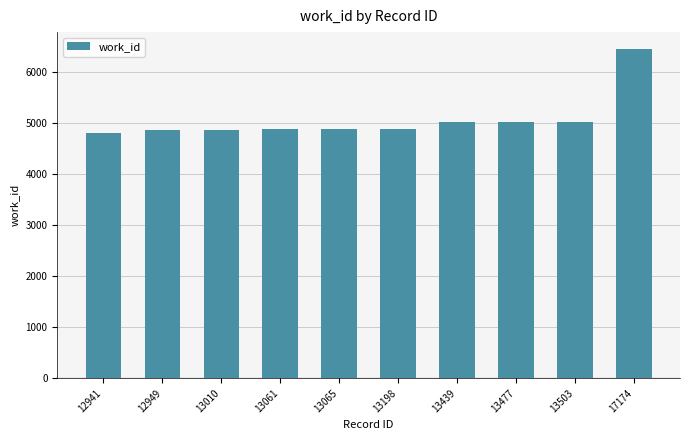

What is the difference between the maximum and minimum values?

1647